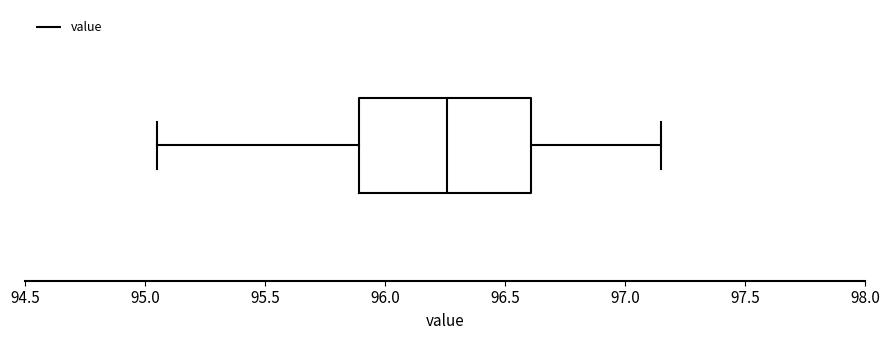

Transcribe this box plot: give where the median line is, the range the box spans, and where the two whiskers end, as read against the x-axis. The values are not printed on the chart, so give them approximately, as read against the axis.

median 96.25, box 95.90 to 96.60, whiskers 95.05 to 97.15